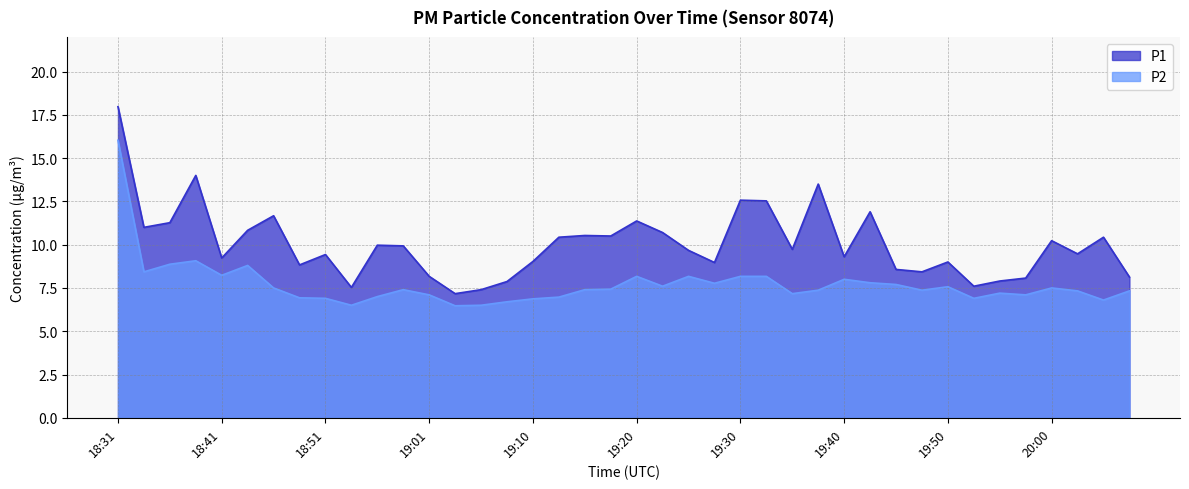

At which category is the sum across all series the highest?

18:31